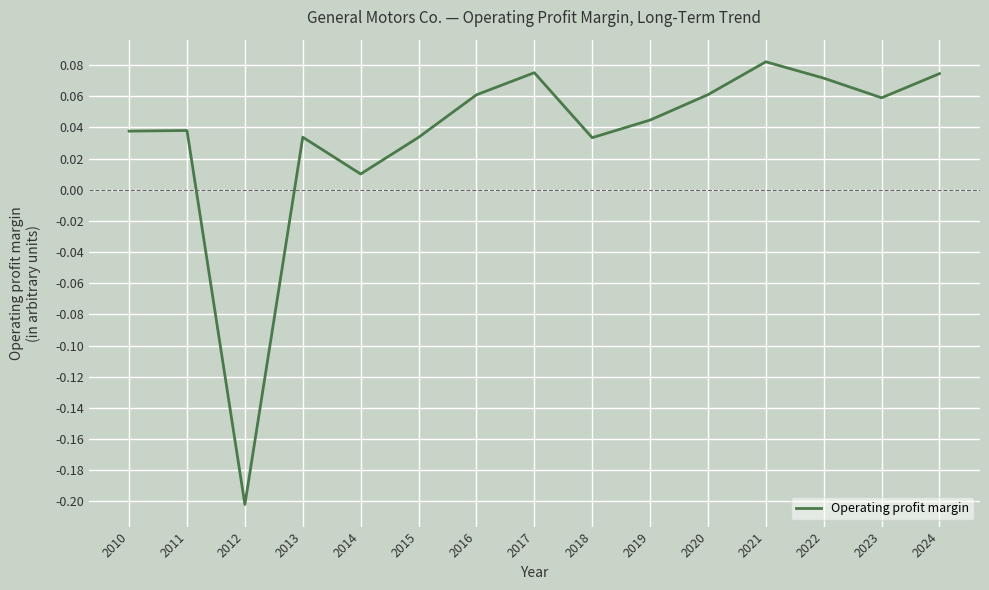

Is it true that the value at 2022 is 0.0?

False